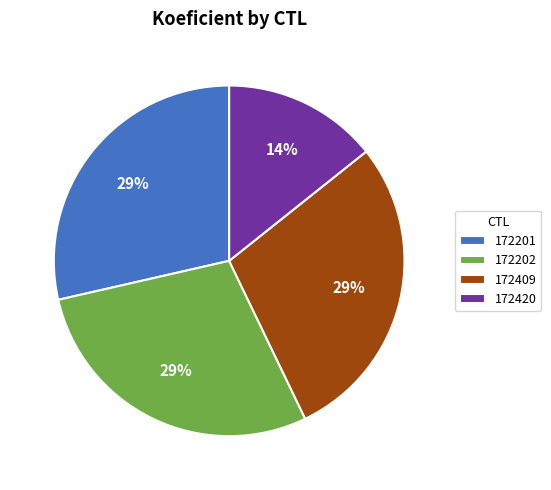

How many slices are in this pie chart?

4